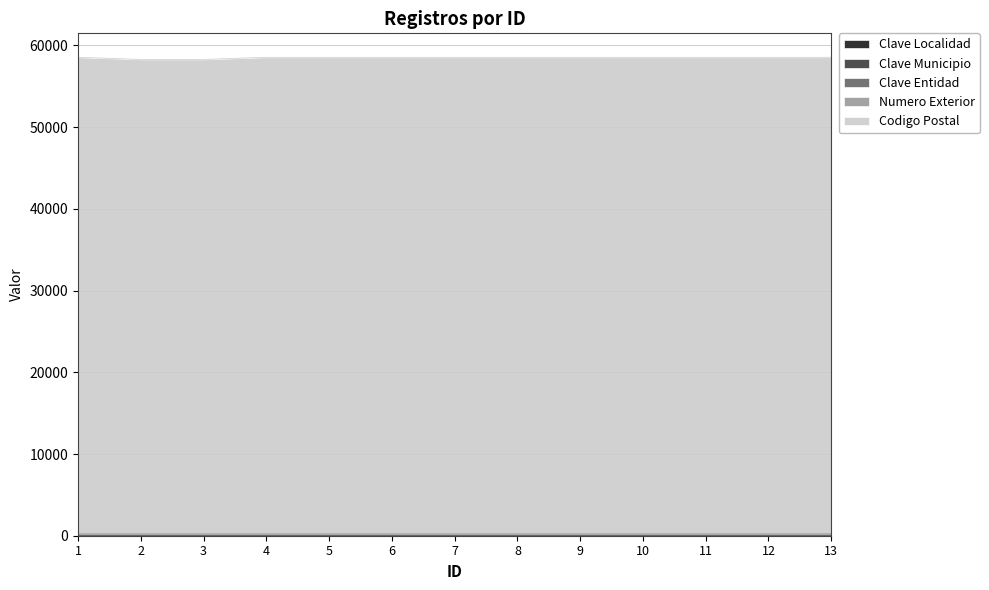

Reading right to left, transcribe all the data shown in this chart.

Clave Localidad: 13=1	12=1	11=1	10=1	9=1	8=1	7=1	6=1	5=1	4=1	3=1	2=1	1=1
Clave Municipio: 13=53	12=53	11=53	10=53	9=53	8=53	7=53	6=53	5=53	4=53	3=53	2=53	1=53
Clave Entidad: 13=16	12=16	11=16	10=16	9=16	8=16	7=16	6=16	5=16	4=16	3=16	2=16	1=16
Numero Exterior: 13=230	12=230	11=230	10=230	9=230	8=230	7=230	6=230	5=230	4=230	3=230	2=230	1=230
Codigo Postal: 13=58260	12=58260	11=58260	10=58260	9=58260	8=58260	7=58260	6=58260	5=58260	4=58260	3=58000	2=58000	1=58260